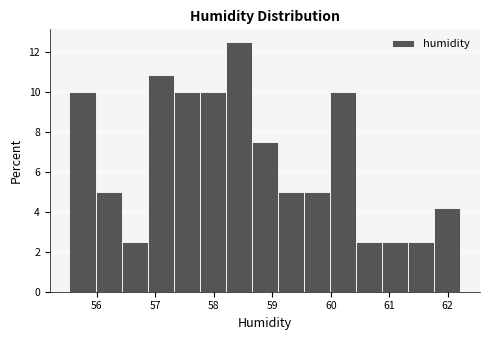

Reading left to right, transcribe this chart: for each bar, give the range it covers on the x-axis and its height. Neither the bar edges nor the heights are printed on the chart, so give them approximately, as read against the axes.

55.5 to 56.0: 10.0
56.0 to 56.4: 5.0
56.4 to 56.9: 2.6
56.9 to 57.3: 10.8
57.3 to 57.8: 10.0
57.8 to 58.2: 10.0
58.2 to 58.7: 12.6
58.7 to 59.1: 7.6
59.1 to 59.5: 5.0
59.5 to 60.0: 5.0
60.0 to 60.4: 10.0
60.4 to 60.9: 2.6
60.9 to 61.3: 2.6
61.3 to 61.8: 2.6
61.8 to 62.2: 4.2